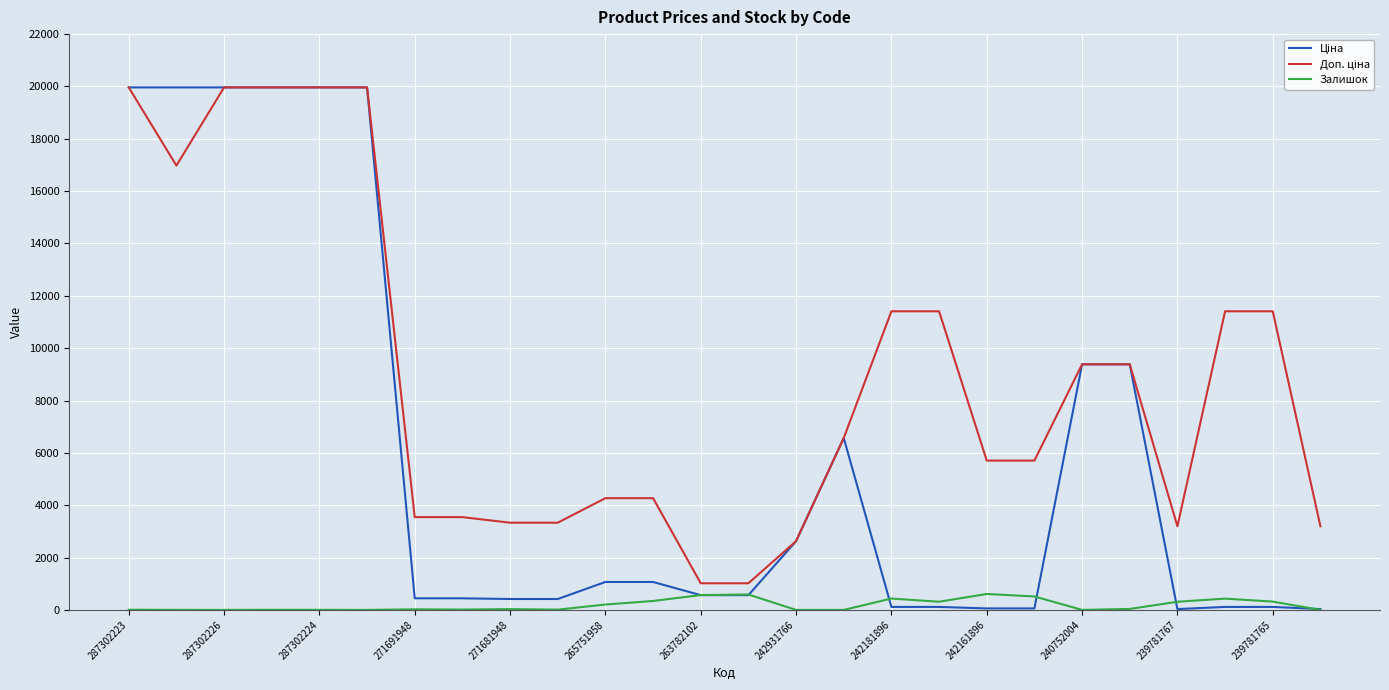

What is the maximum value shown in the chart?

19964.2